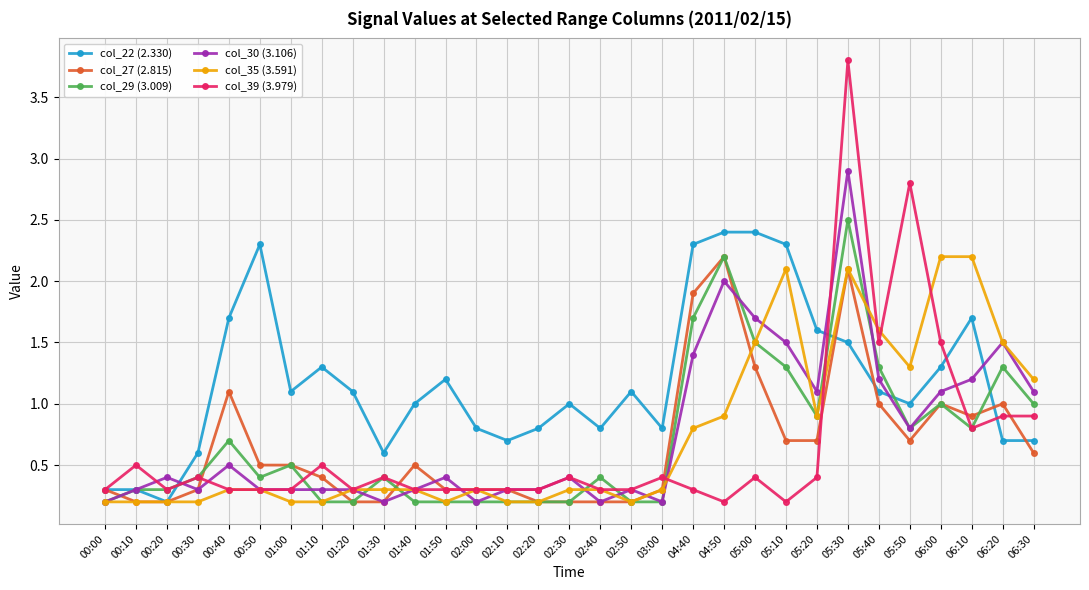

The value of col_39 (3.979) at 05:00 is 0.6. True or false?

False